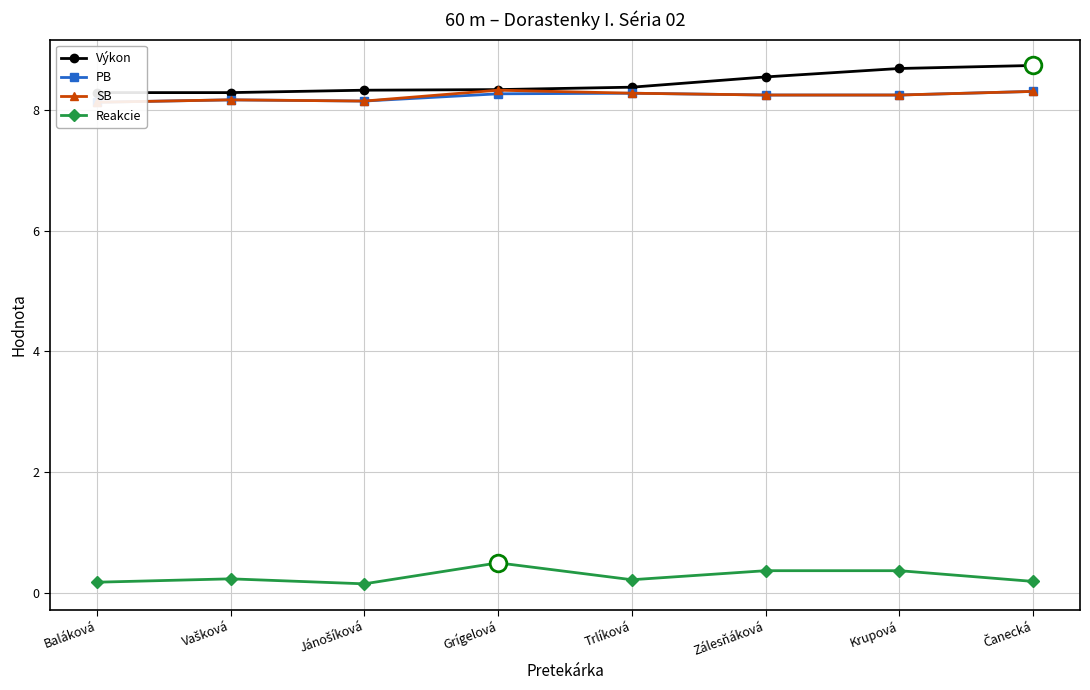

The SB series shows 2.8 at Čanecká. True or false?

False